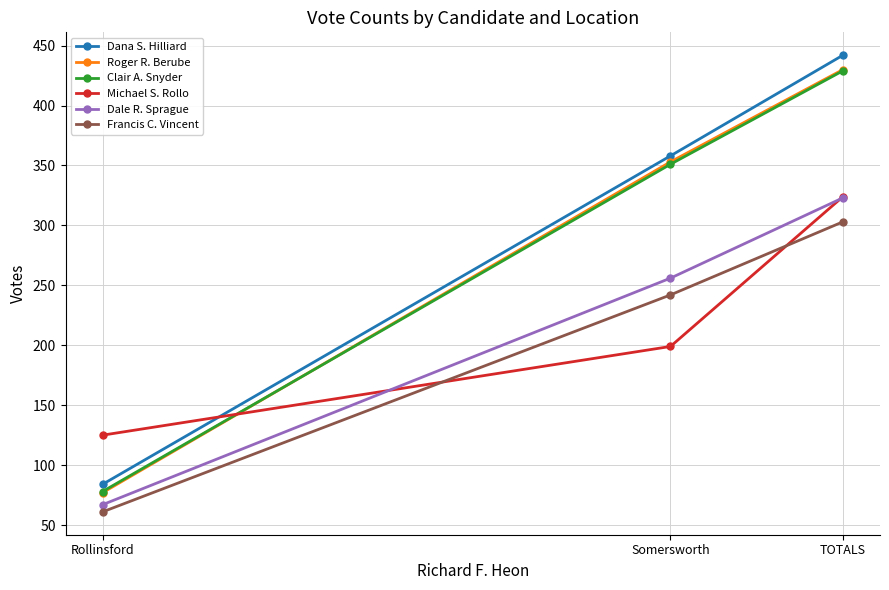

What are all the series names shown in the legend?

Dana S. Hilliard, Roger R. Berube, Clair A. Snyder, Michael S. Rollo, Dale R. Sprague, Francis C. Vincent